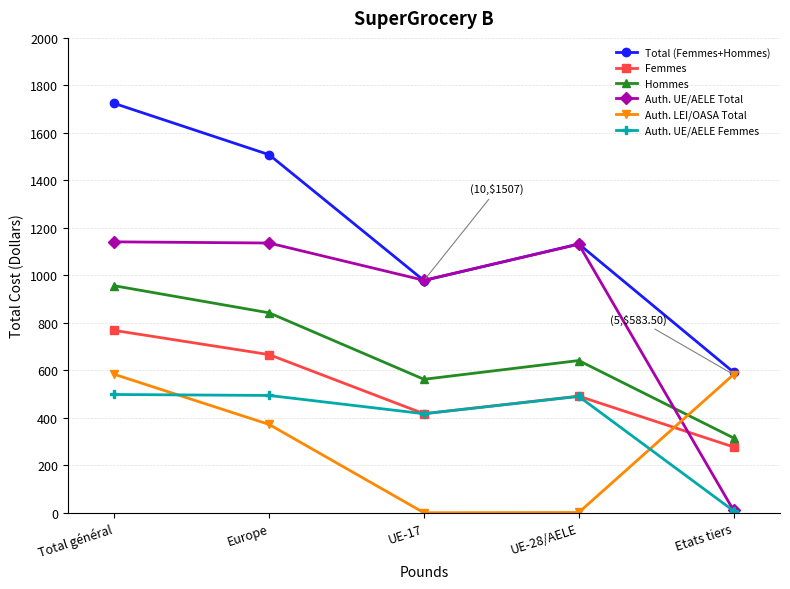

True or false: Auth. UE/AELE Total has a value of 414 at Europe.

False